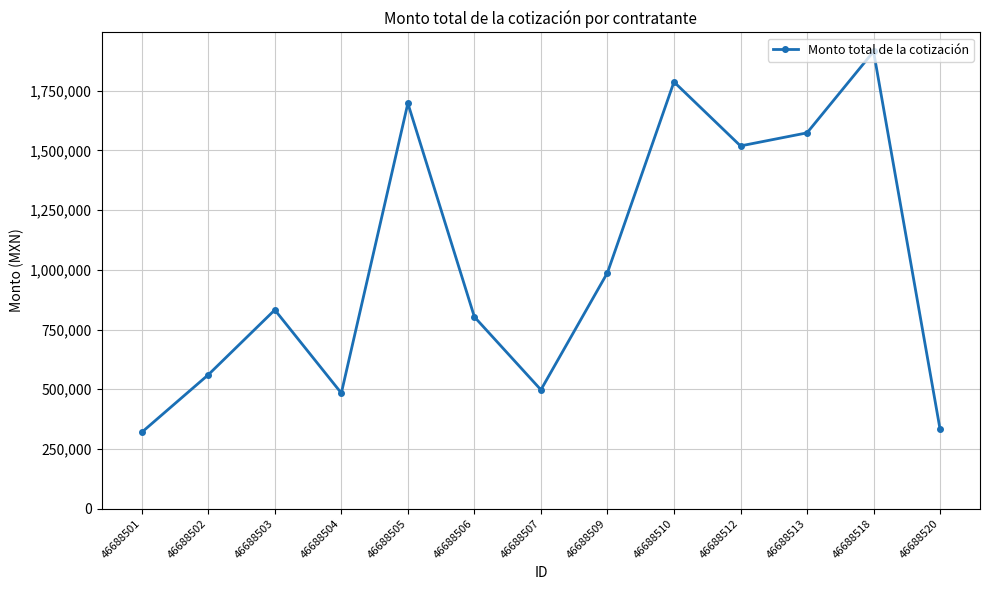

At which label does the data first exceed 832251?

46688503